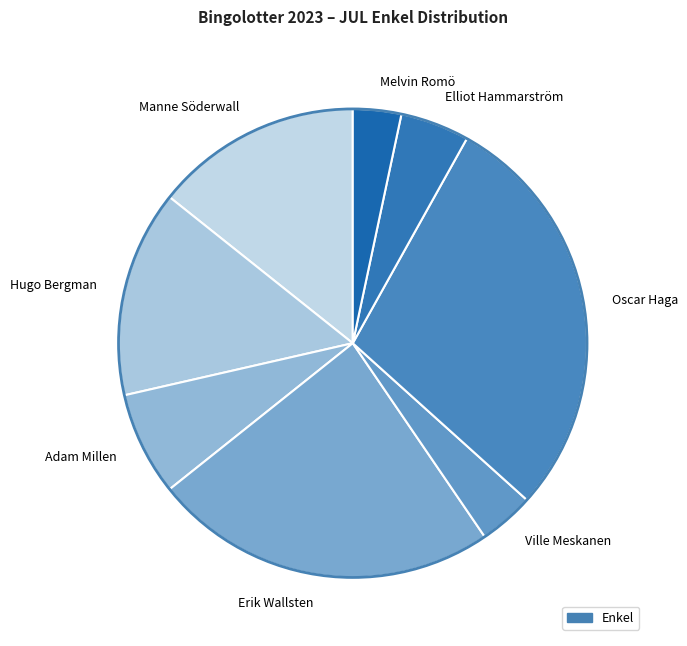

Which slice is the largest?

Oscar Haga